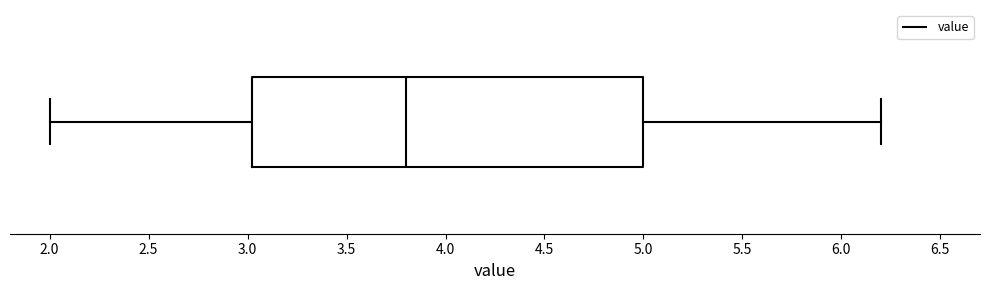

Transcribe this box plot: give where the median line is, the range the box spans, and where the two whiskers end, as read against the x-axis. The values are not printed on the chart, so give them approximately, as read against the axis.

median 3.8, box 3.0 to 5.0, whiskers 2.0 to 6.2